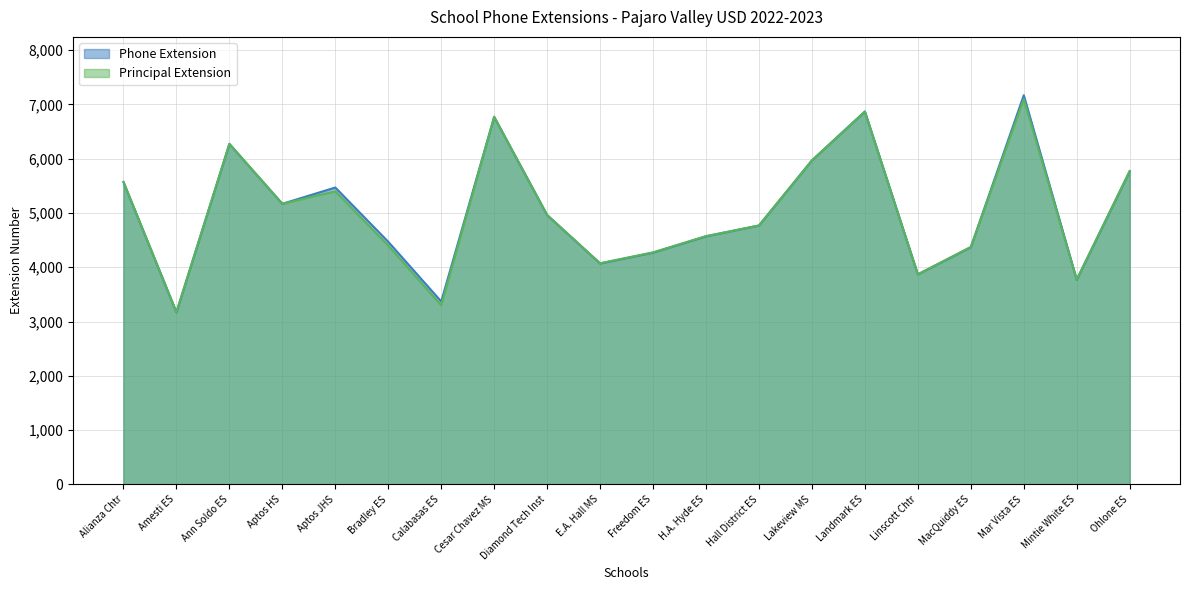

What is the total value across all series at Ann Soldo ES?

12548